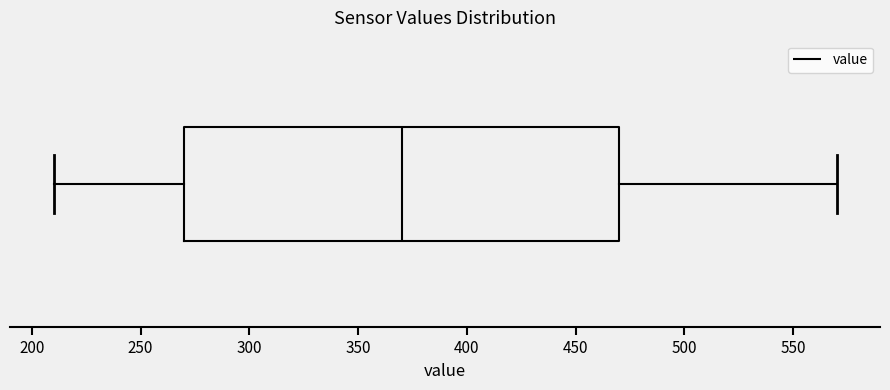

Read this box plot against the x-axis: the position of the median line, the range covered by the box, and the ends of both whiskers. The values are not printed on the chart, so give them approximately, as read against the axis.

median 370, box 270 to 470, whiskers 210 to 570